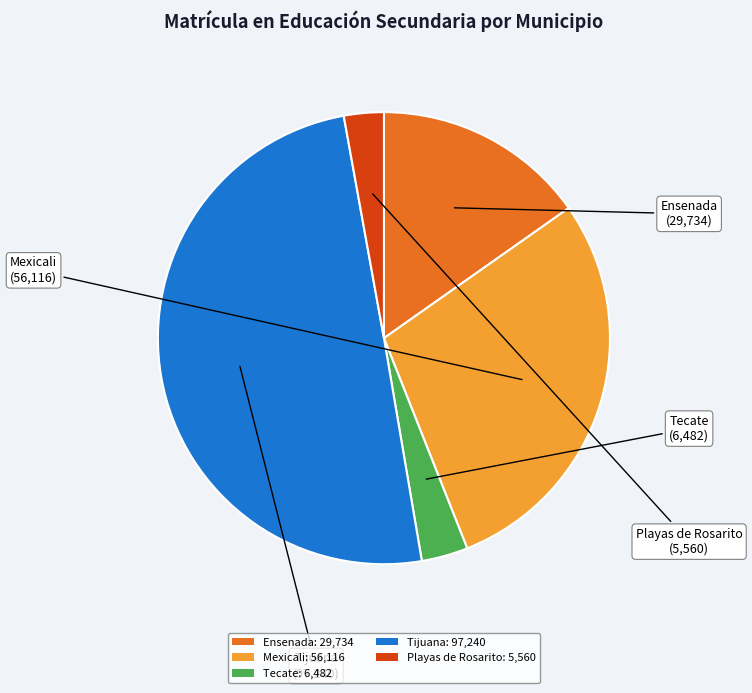

How many slices are in this pie chart?

5